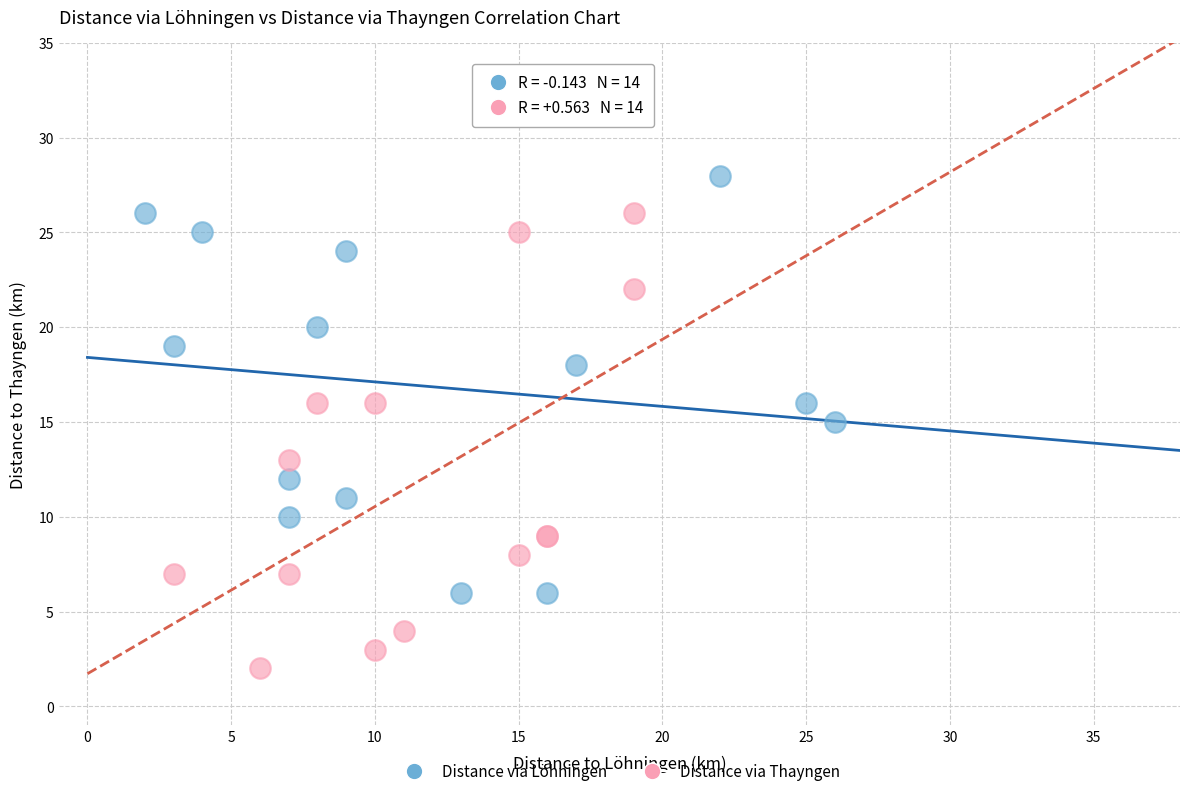

Which series contains the highest Y value?

Distance via Löhningen